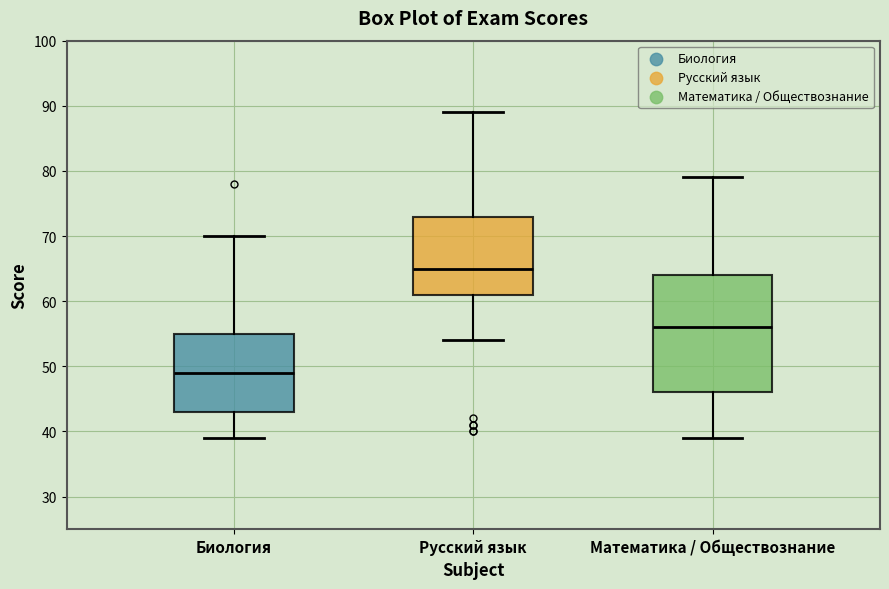

Where does the upper whisker of the box for Биология end on the y-axis? The values are not printed on the chart, so give them approximately, as read against the axis.

70